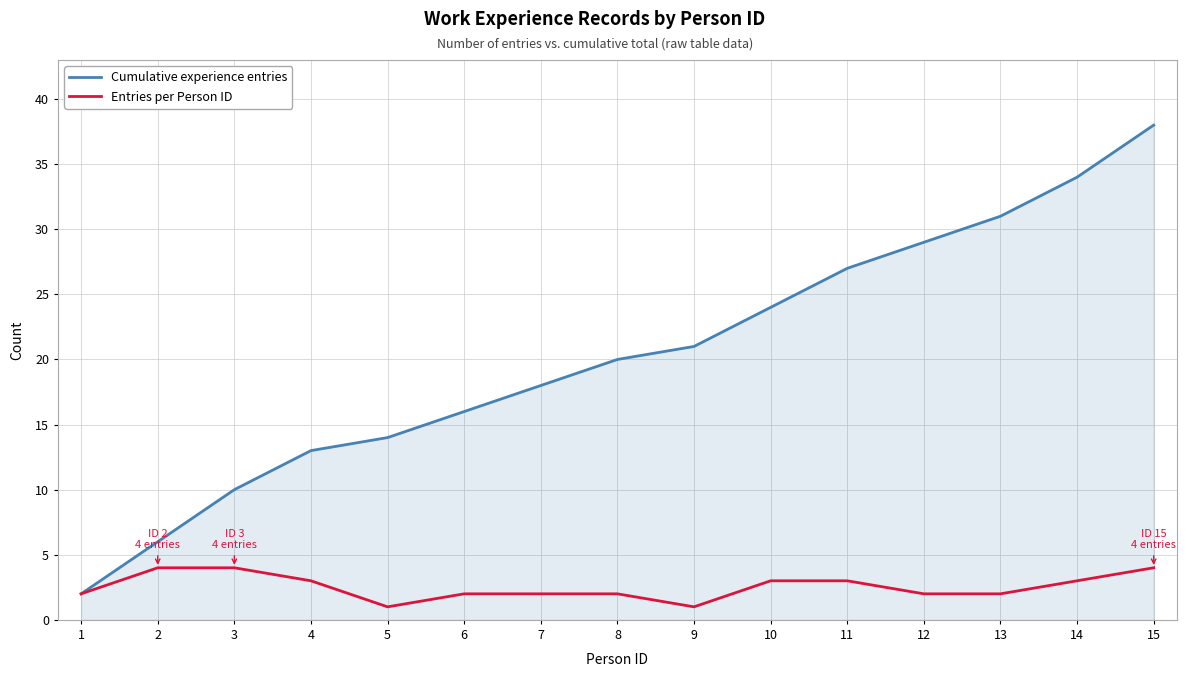

Rank the categories by Cumulative experience entries value from lowest to highest.

1, 2, 3, 4, 5, 6, 7, 8, 9, 10, 11, 12, 13, 14, 15